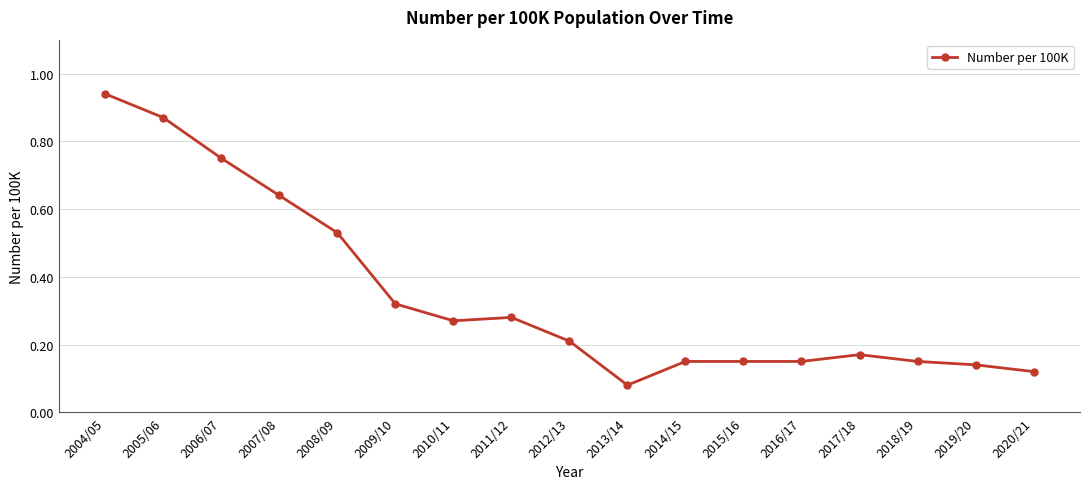

What is the change in value from 2005/06 to 2010/11?

-0.6